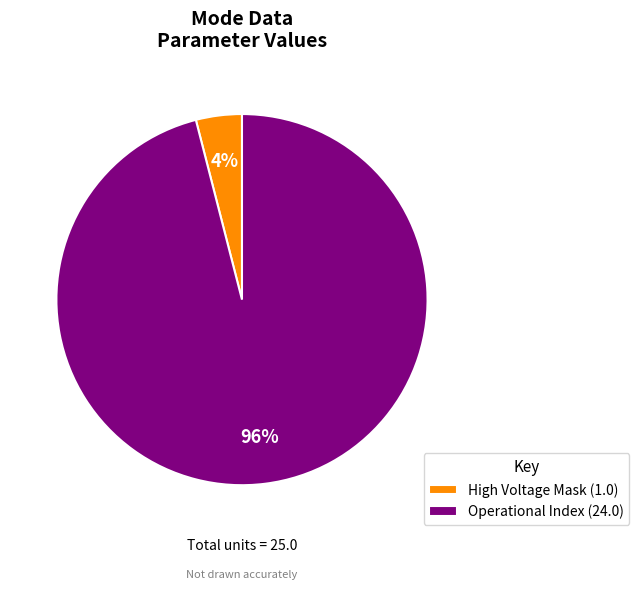

Rank the categories by value from highest to lowest.

Operational Index (24.0), High Voltage Mask (1.0)